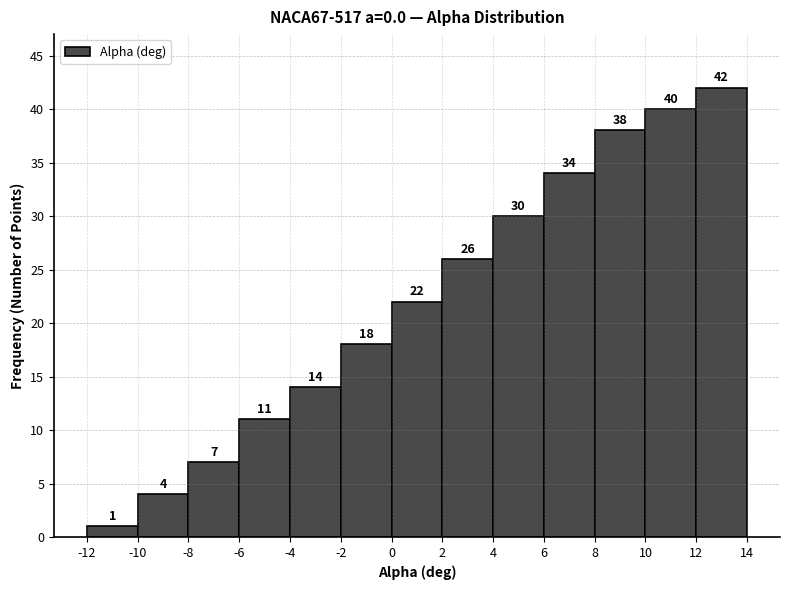

Over which range of the x-axis is the bar tallest?

12 to 14